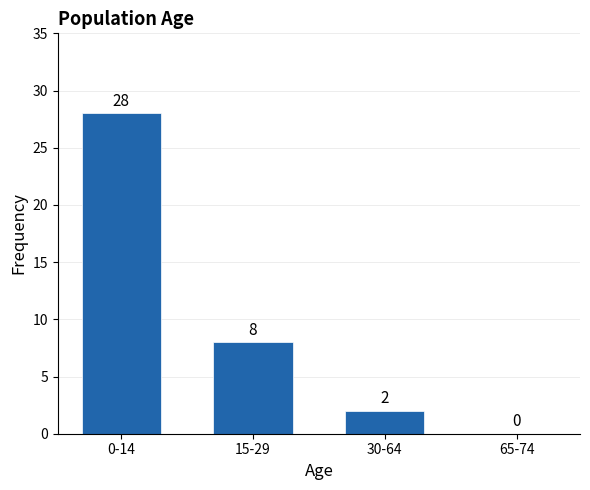

Reading left to right, list all the values displayed in this chart.

0-14=28	15-29=8	30-64=2	65-74=0